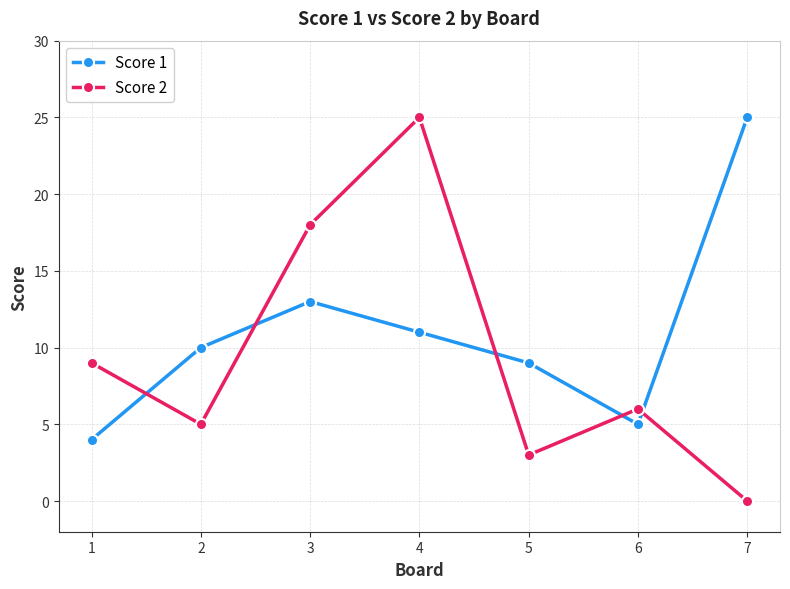

What is the sum of all Score 2 values?

66